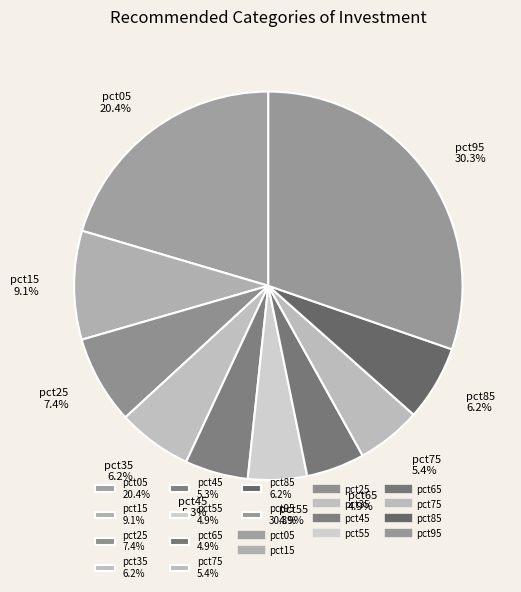

Count the number of slices in the pie.

10